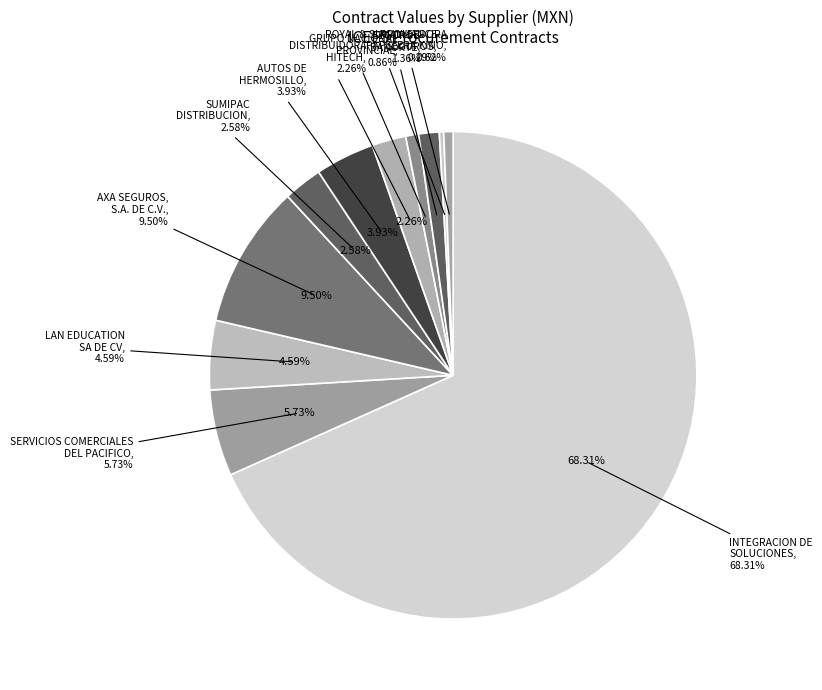

What is the change in value from AXA SEGUROS (2016-1402933) to DISTRIBUIDORA HITECH?

-337656.3